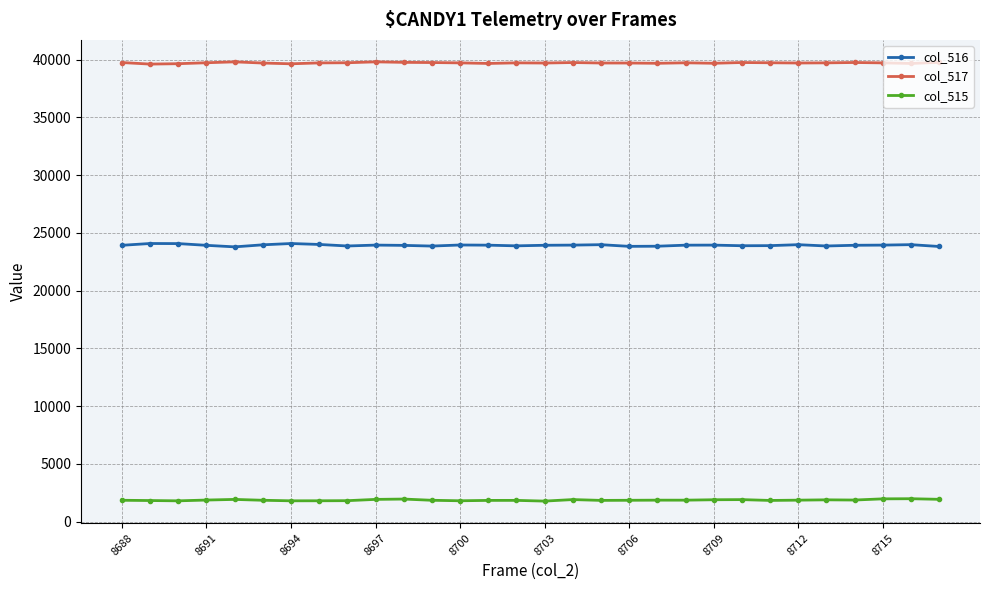

True or false: col_515 has more than 2 interior local peaks.

True